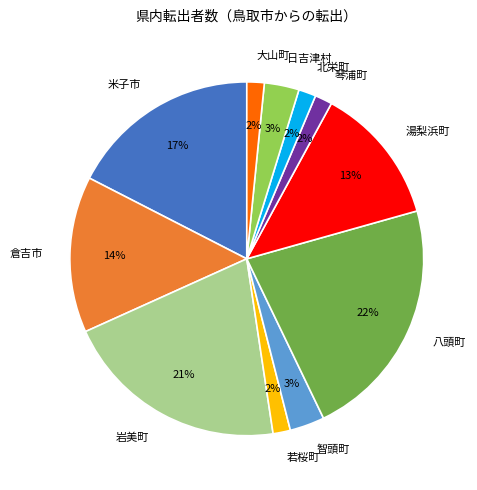

To the nearest percent, what is the combined percentage of 岩美町 and 倉吉市?

35%